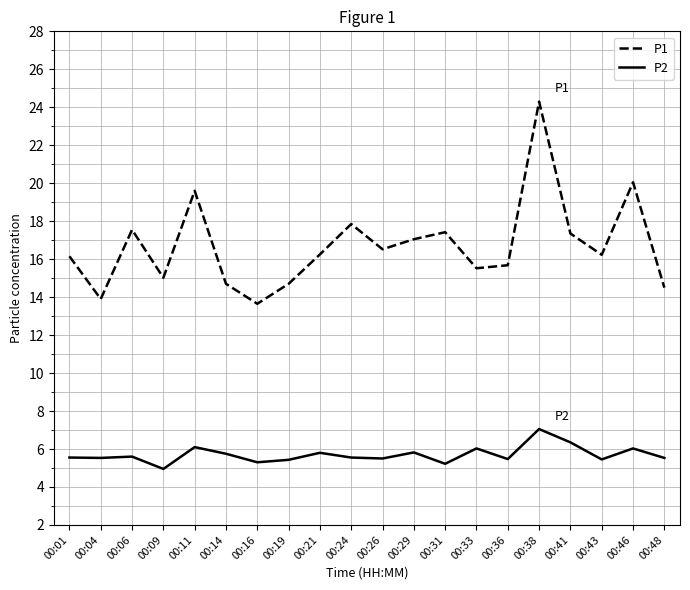

What is the smallest value displayed?

5.0